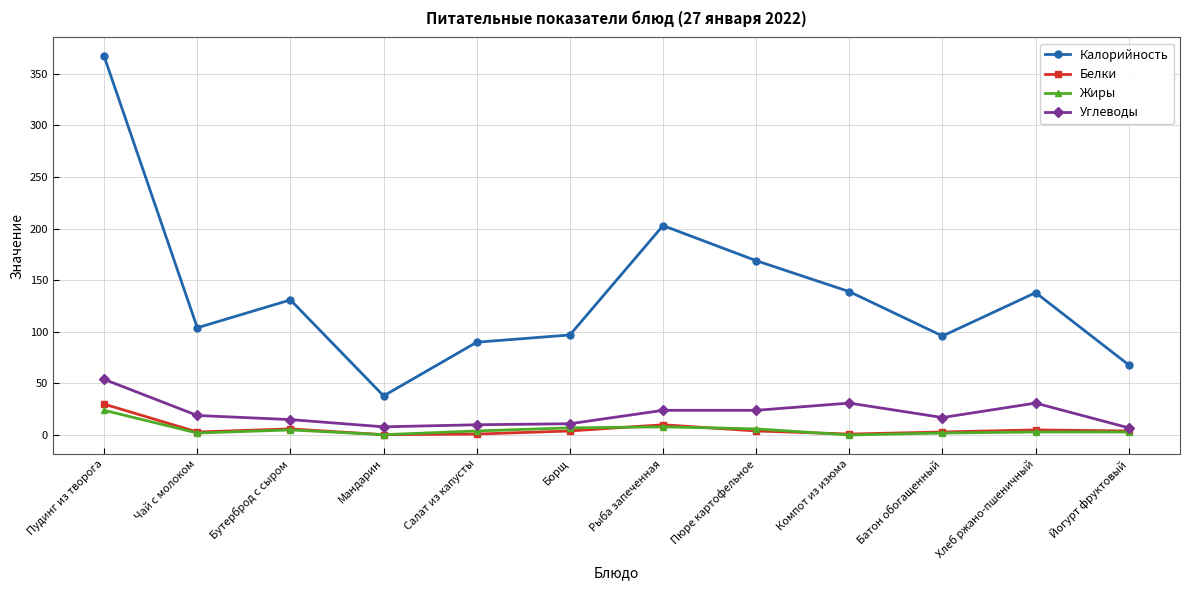

How many data points in Углеводы are less than 19?

6